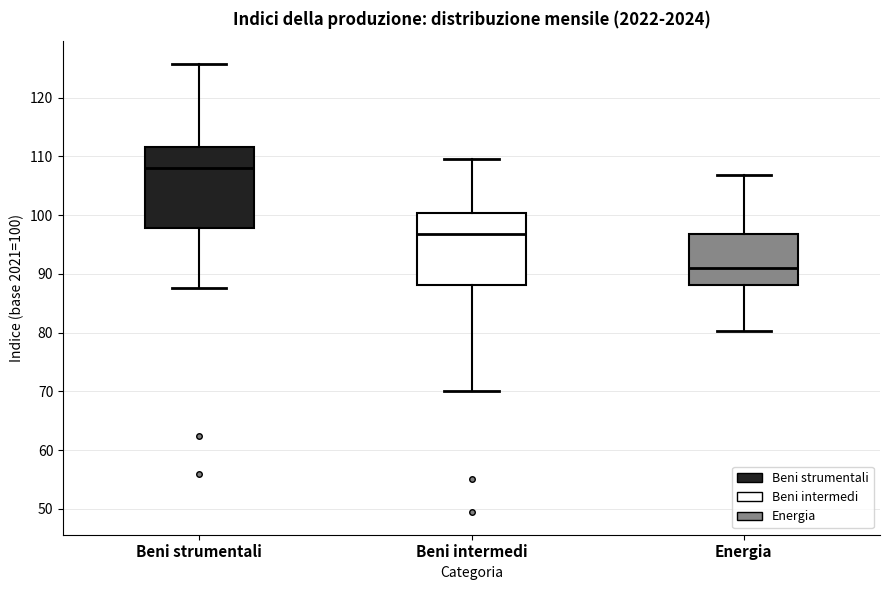

Where is the upper edge of the box for Beni intermedi on the y-axis? The values are not printed on the chart, so give them approximately, as read against the axis.

100